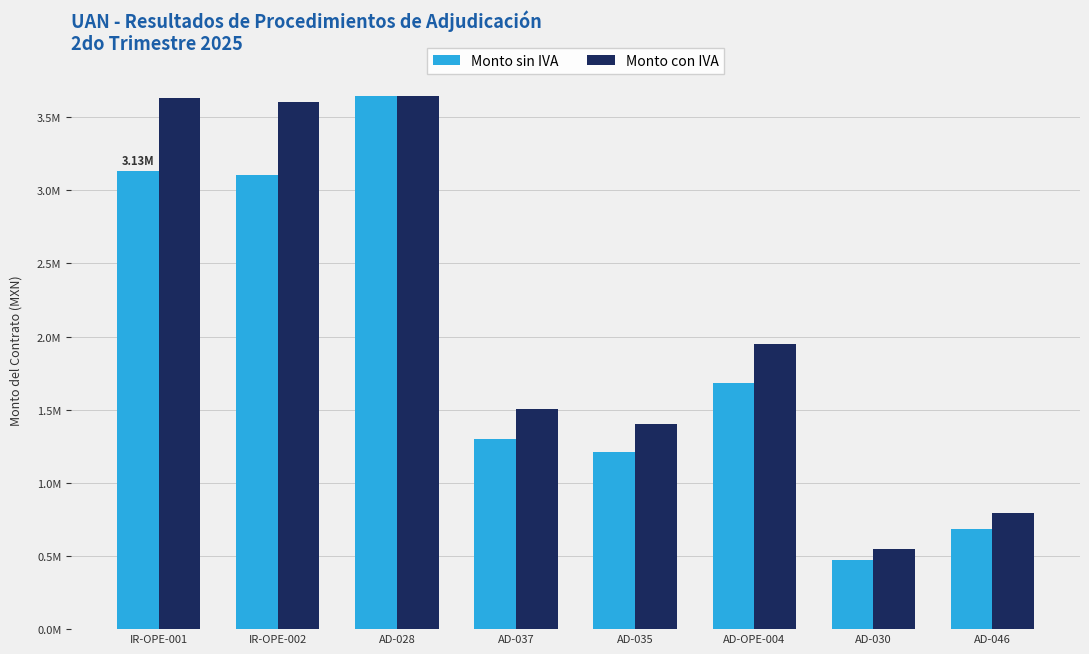

Reading left to right, transcribe all the data shown in this chart.

Monto sin IVA: IR-OPE-001=3130148.1	IR-OPE-002=3104983.3	AD-028=3643200.0	AD-037=1300000.0	AD-035=1208842.2	AD-OPE-004=1680002.6	AD-030=473238.0	AD-046=683550.0
Monto con IVA: IR-OPE-001=3630971.9	IR-OPE-002=3601780.6	AD-028=3643200.0	AD-037=1508000.0	AD-035=1402257.0	AD-OPE-004=1948803.0	AD-030=548956.1	AD-046=792918.0